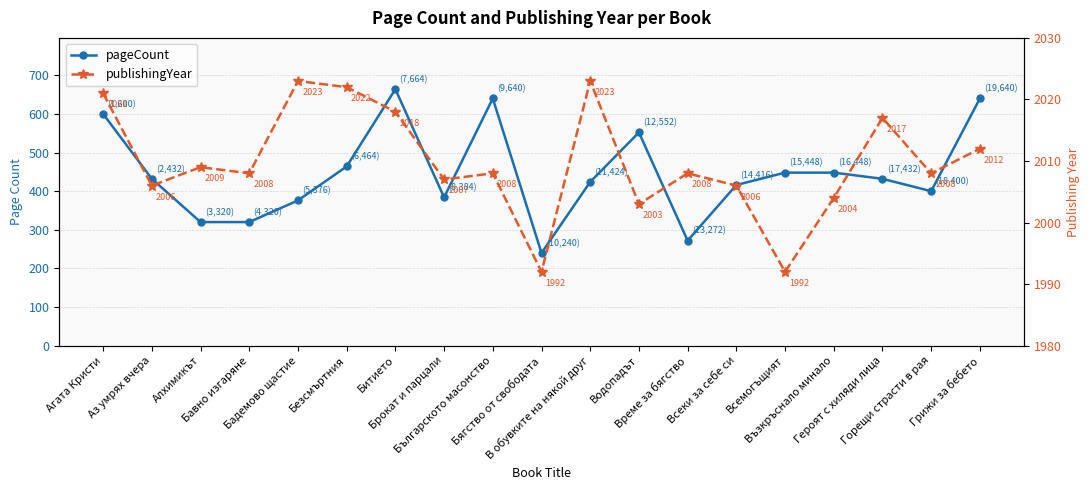

What is the difference between the maximum and minimum values in the publishingYear series?

31